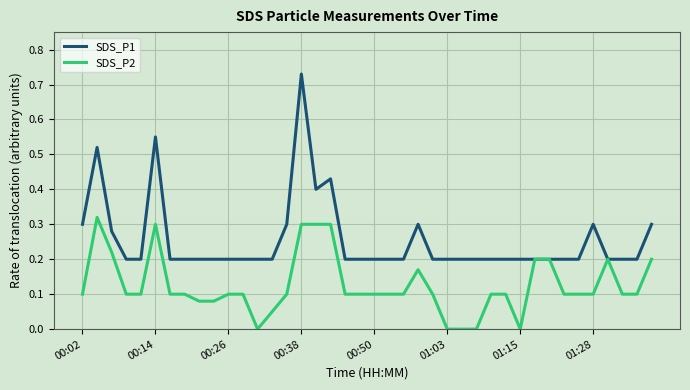

Rank the series by their maximum value, from lowest to highest.

SDS_P2, SDS_P1